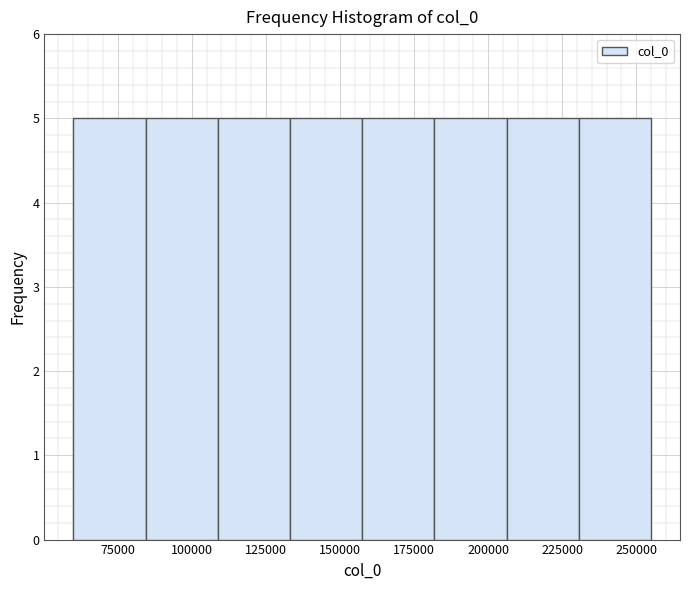

Reading left to right, list every bar in this chart as the range it spans on the x-axis followed by its height. Neither the bar edges nor the heights are printed on the chart, so give them approximately, as read against the axes.

60000 to 85000: 5
85000 to 110000: 5
110000 to 135000: 5
135000 to 155000: 5
155000 to 180000: 5
180000 to 205000: 5
205000 to 230000: 5
230000 to 255000: 5